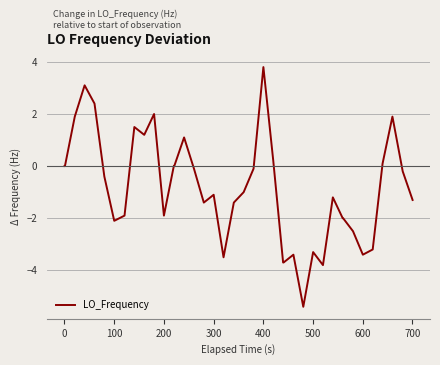

Is this an area chart (filled region under the line)?

No